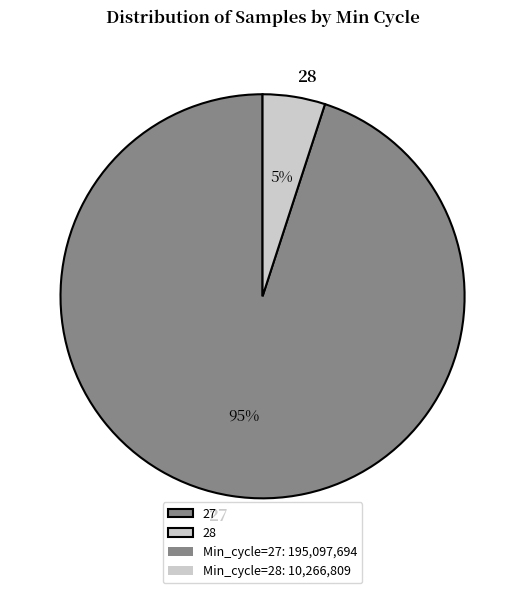

Which slice is the largest?

27